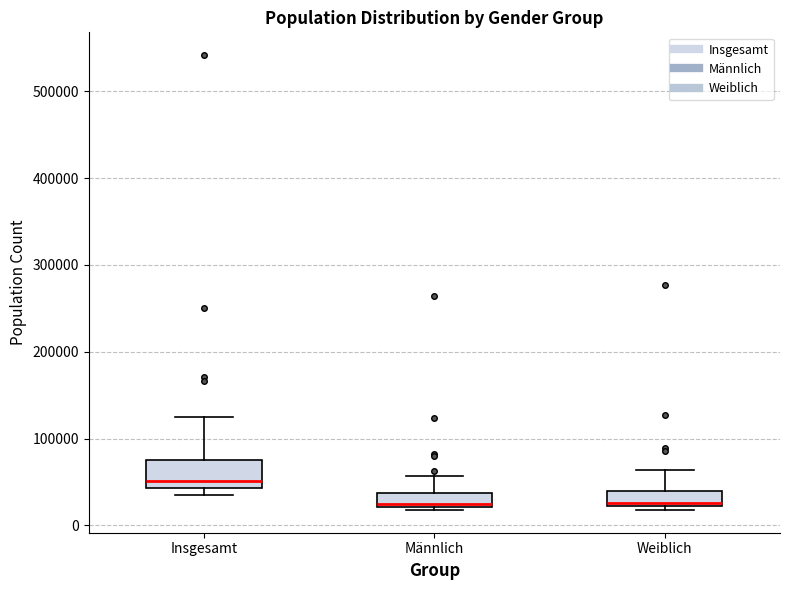

Reading left to right, transcribe this box plot: for each box, give where its median line is, the range the box spans, and where its two whiskers end, as read against the y-axis. The values are not printed on the chart, so give them approximately, as read against the axis.

Insgesamt: median 50000, box 40000 to 80000, whiskers 40000 (just below the box's lower edge) to 130000
Männlich: median 30000, box 20000 to 40000, whiskers 20000 to 60000
Weiblich: median 30000, box 20000 to 40000, whiskers 20000 (just below the box's lower edge) to 60000